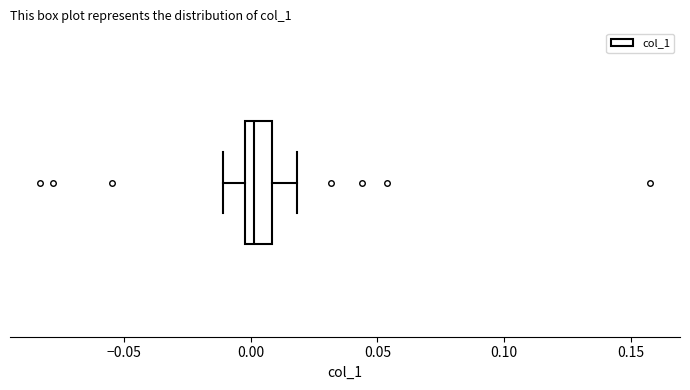

Read this box plot against the x-axis: the position of the median line, the range covered by the box, and the ends of both whiskers. The values are not printed on the chart, so give them approximately, as read against the axis.

median 0.00 (just right of the box's left edge), box 0.00 to 0.01, whiskers -0.01 to 0.02